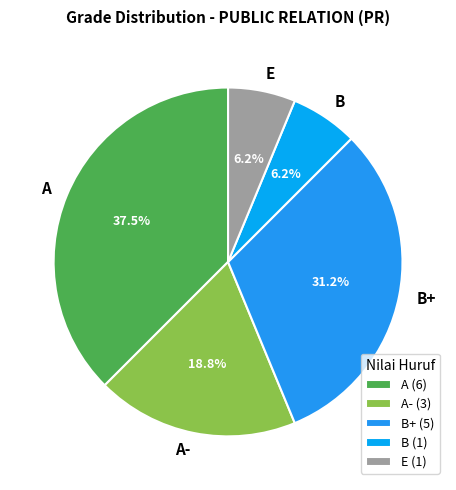

Is there a majority slice in this chart?

No